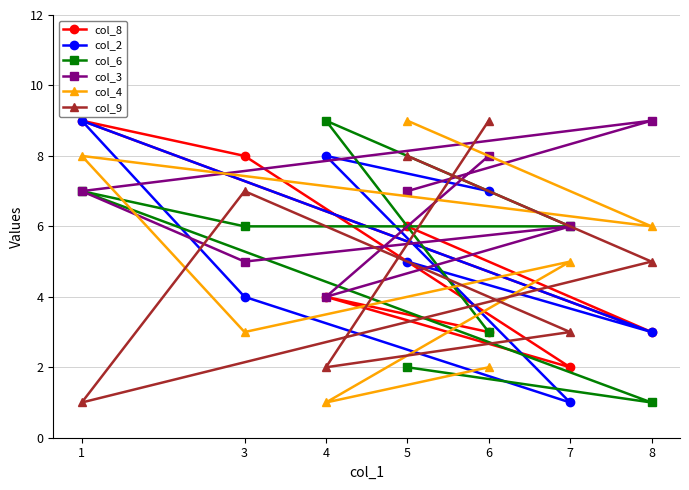

What is the greatest value displayed?

9